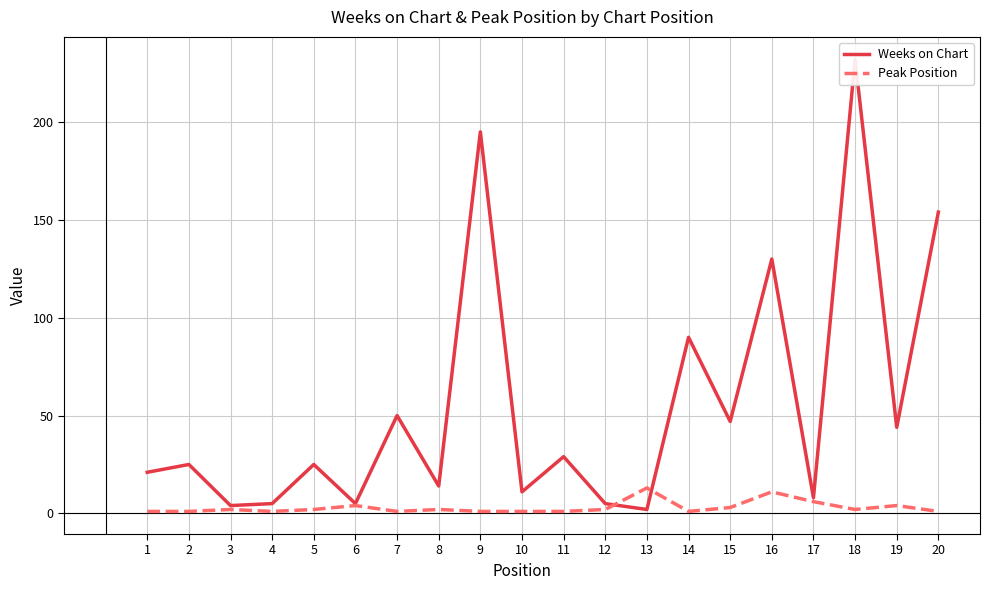

True or false: Peak Position and Weeks on Chart cross at least once.

True